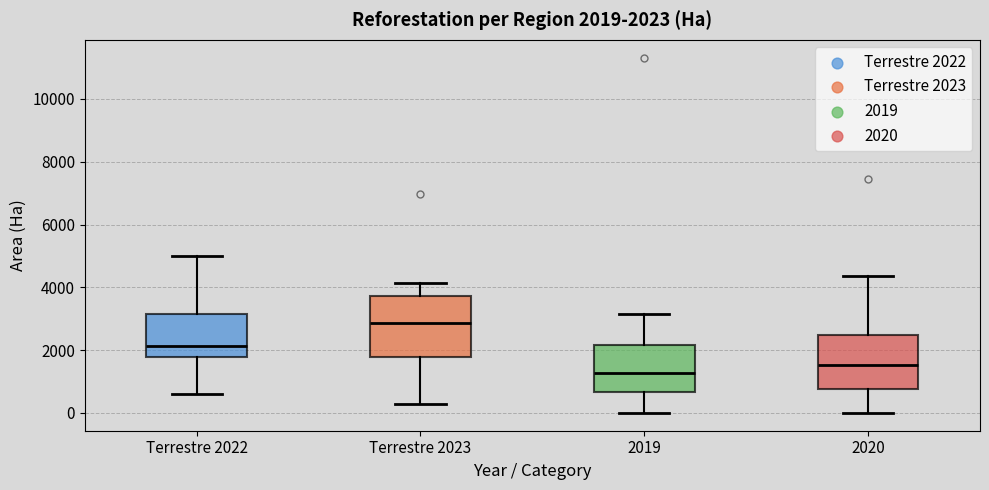

Comparing the boxes themselves (not the whiskers), which one is the tallest?

Terrestre 2023